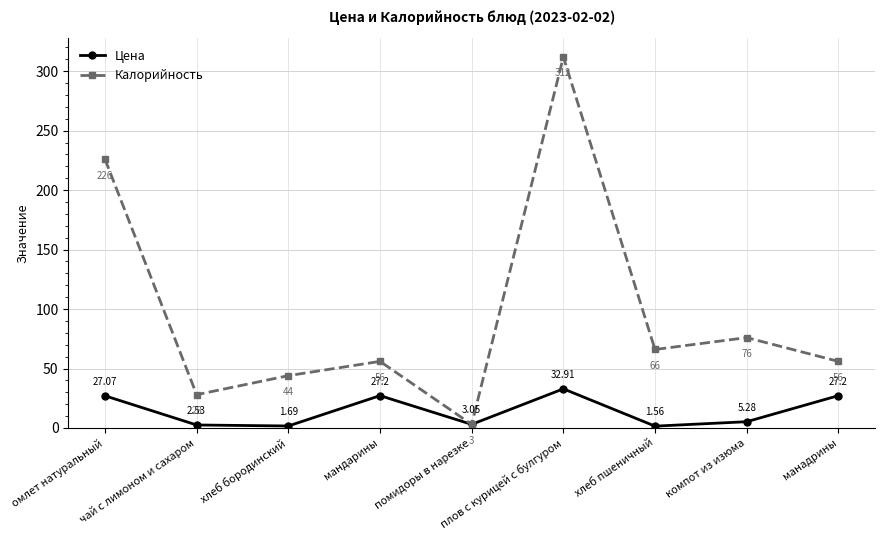

What is the difference between the second highest and second lowest values in the Калорийность series?

198.0